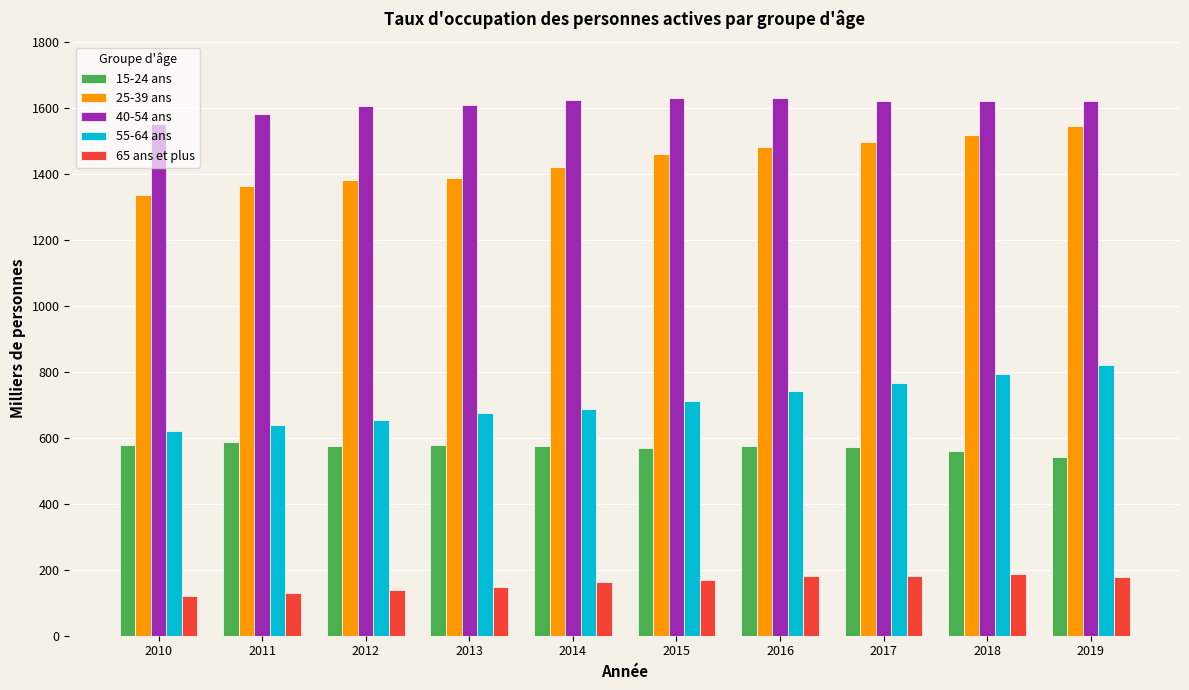

What is the spread (max minus min) of values at 2019?

1442.4